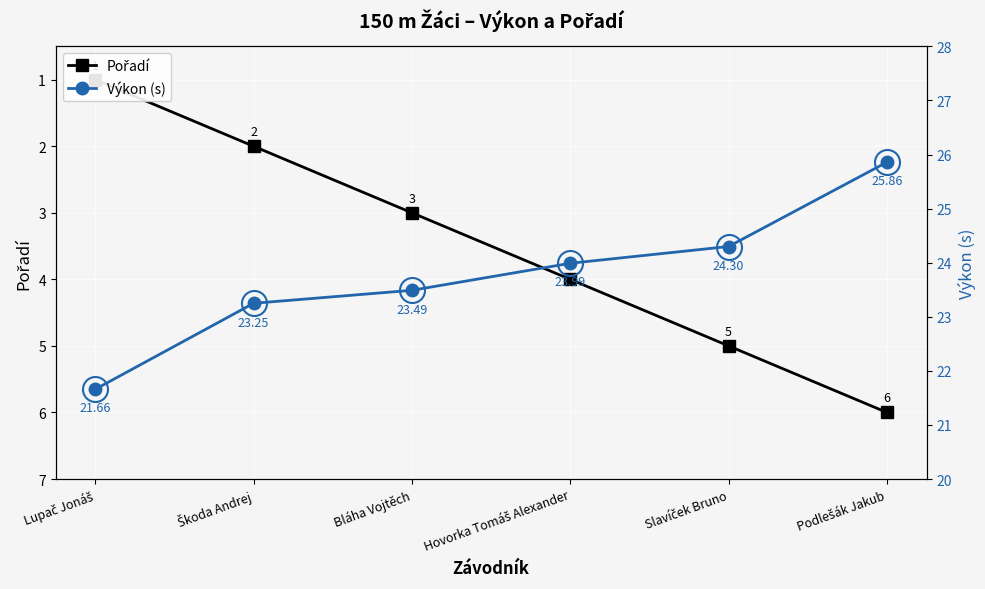

How many series are shown in this chart?

2